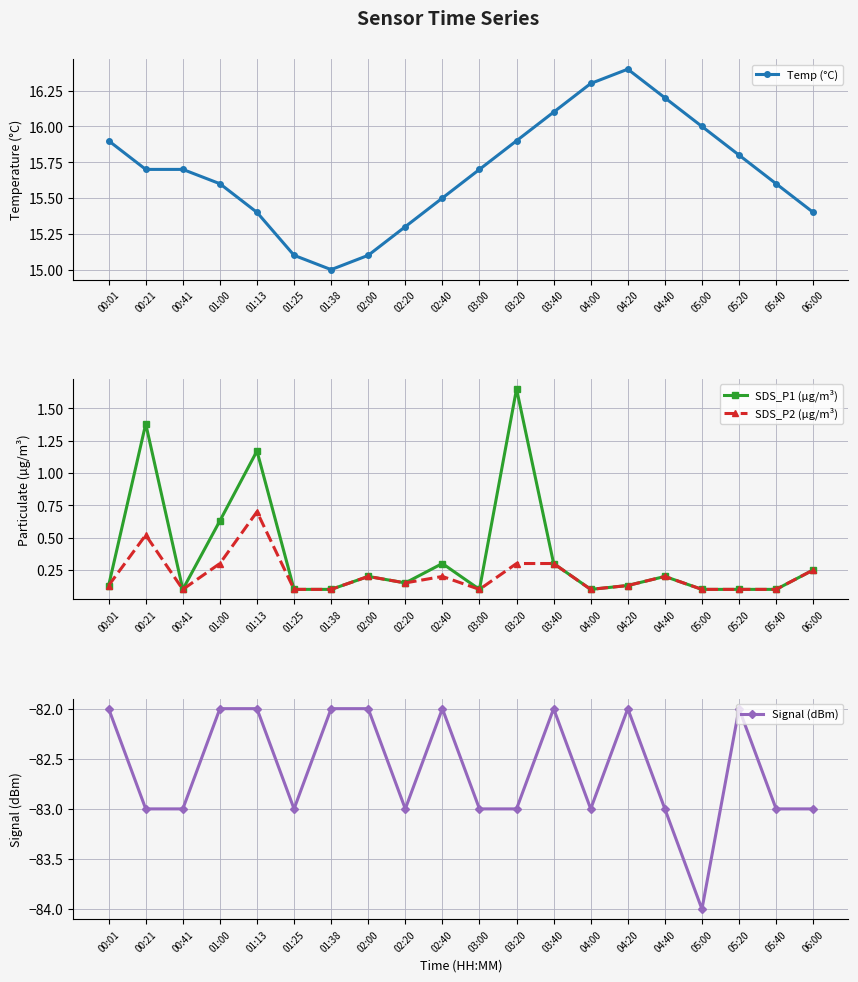

The Temp (°C) series shows 7.1 at 01:00. True or false?

False